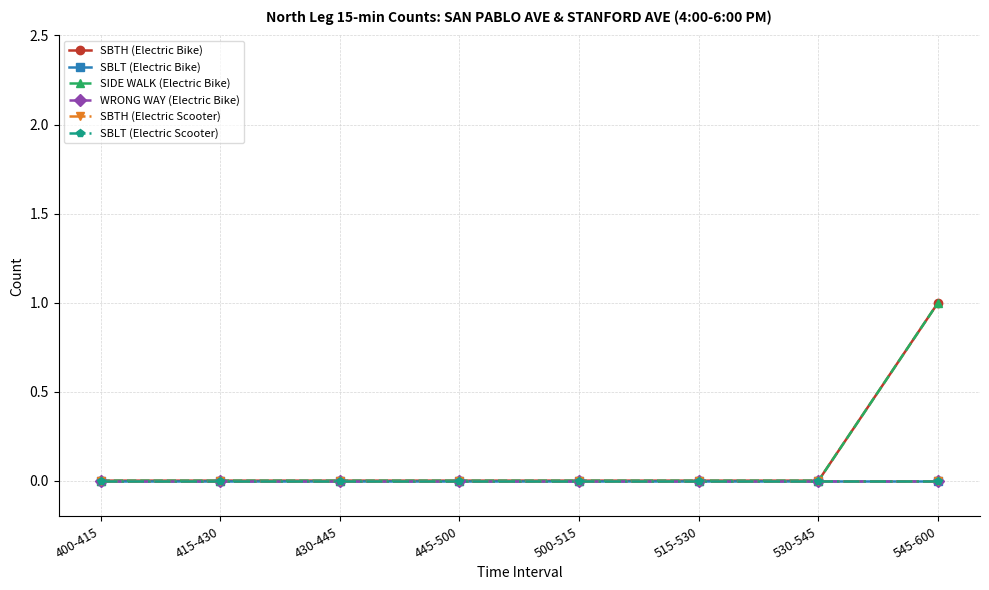

Is this an area chart (filled region under the line)?

No